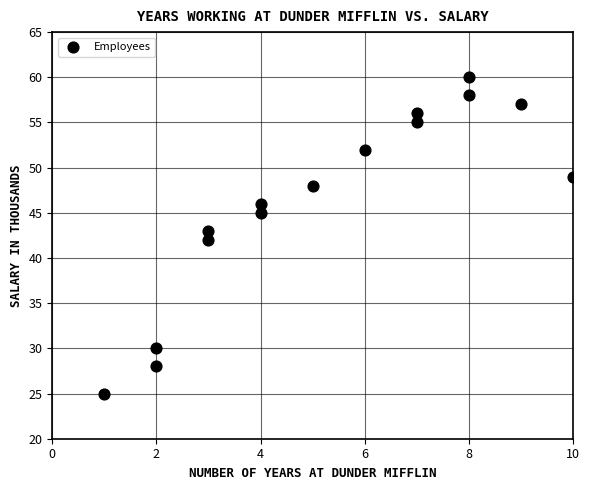

What is the range of Y values (max minus min)?

35